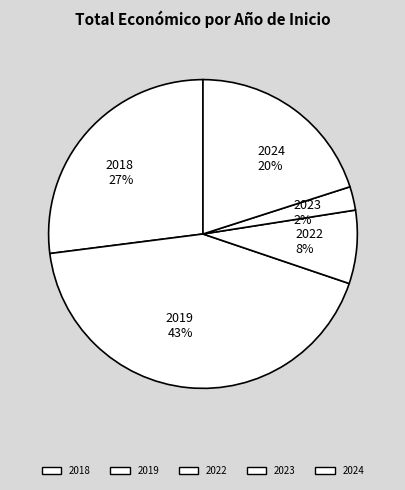

To the nearest percent, what is the average slice percentage?

20%